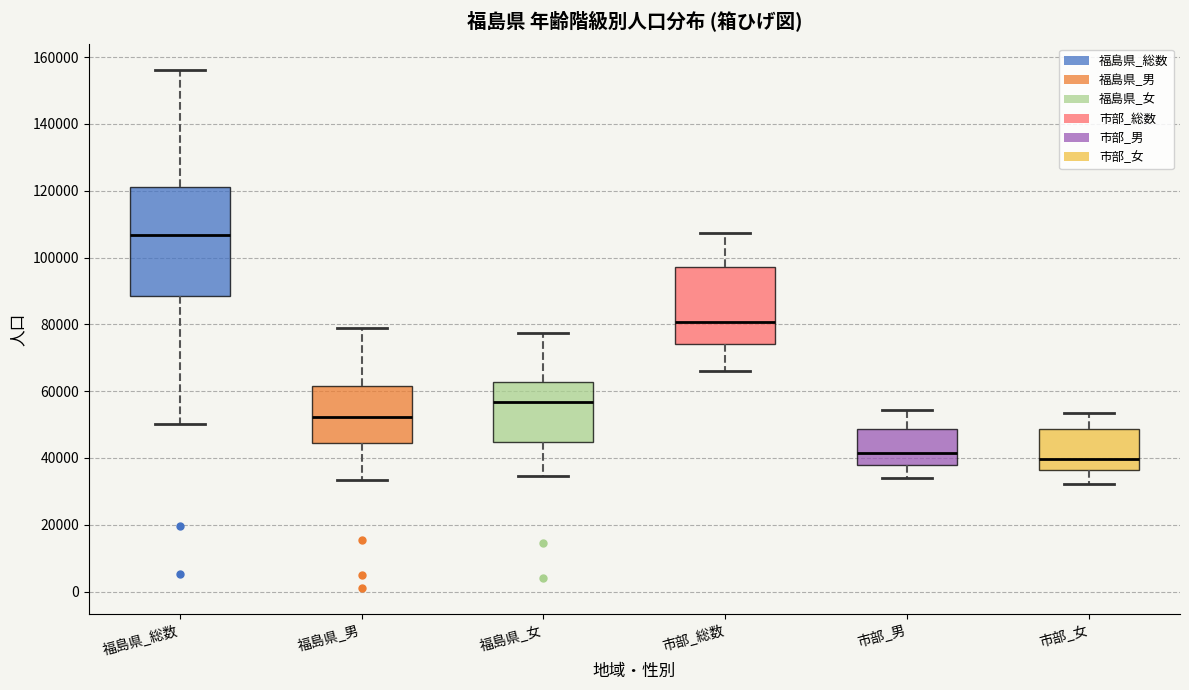

Reading left to right, transcribe this box plot: for each box, give where its median line is, the range the box spans, and where its two whiskers end, as read against the y-axis. The values are not printed on the chart, so give them approximately, as read against the axis.

福島県_総数: median 106000, box 88000 to 122000, whiskers 50000 to 156000
福島県_男: median 52000, box 44000 to 62000, whiskers 34000 to 78000
福島県_女: median 56000, box 44000 to 62000, whiskers 34000 to 78000
市部_総数: median 80000, box 74000 to 98000, whiskers 66000 to 108000
市部_男: median 42000, box 38000 to 48000, whiskers 34000 to 54000
市部_女: median 40000, box 36000 to 48000, whiskers 32000 to 54000